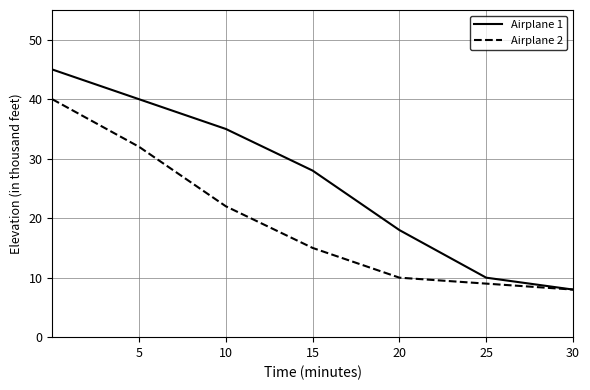

Does the chart display data point markers on the line(s)?

No